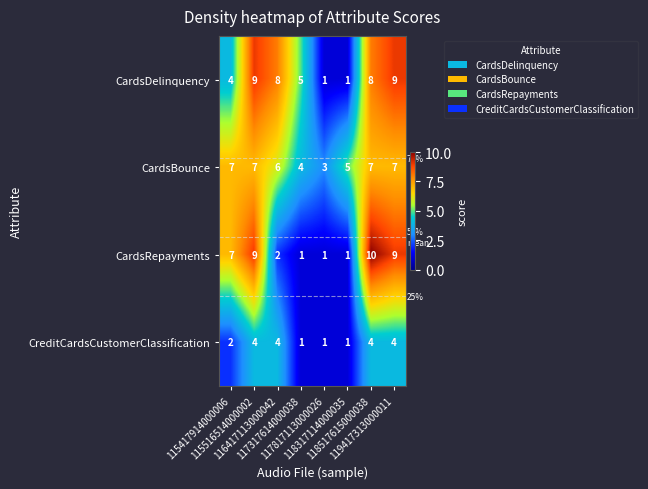

Which series has the largest total across all categories?

CardsBounce